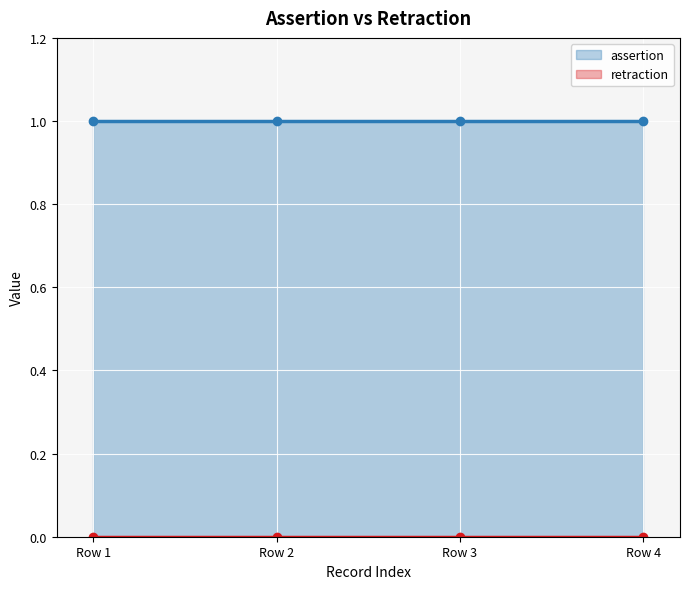

Is it true that assertion equals 1 at Row 2?

True